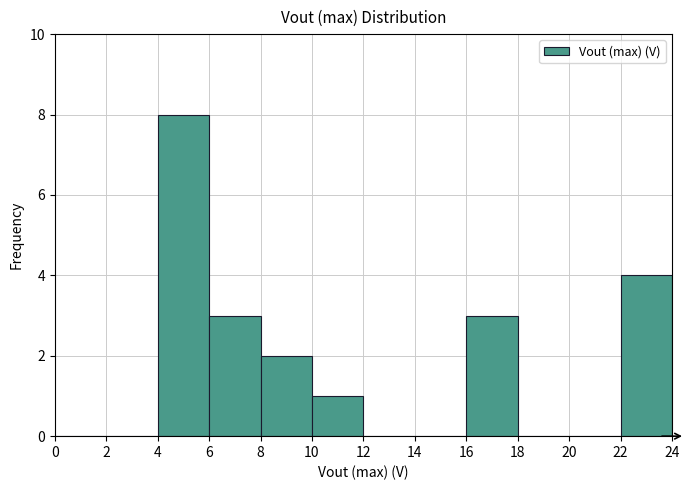

Reading left to right, list every bar in this chart as the range it spans on the x-axis followed by its height. The values are not printed on the chart, so give them approximately, as read against the axis.

0 to 2: 0
2 to 4: 0
4 to 6: 8
6 to 8: 3
8 to 10: 2
10 to 12: 1
12 to 14: 0
14 to 16: 0
16 to 18: 3
18 to 20: 0
20 to 22: 0
22 to 24: 4